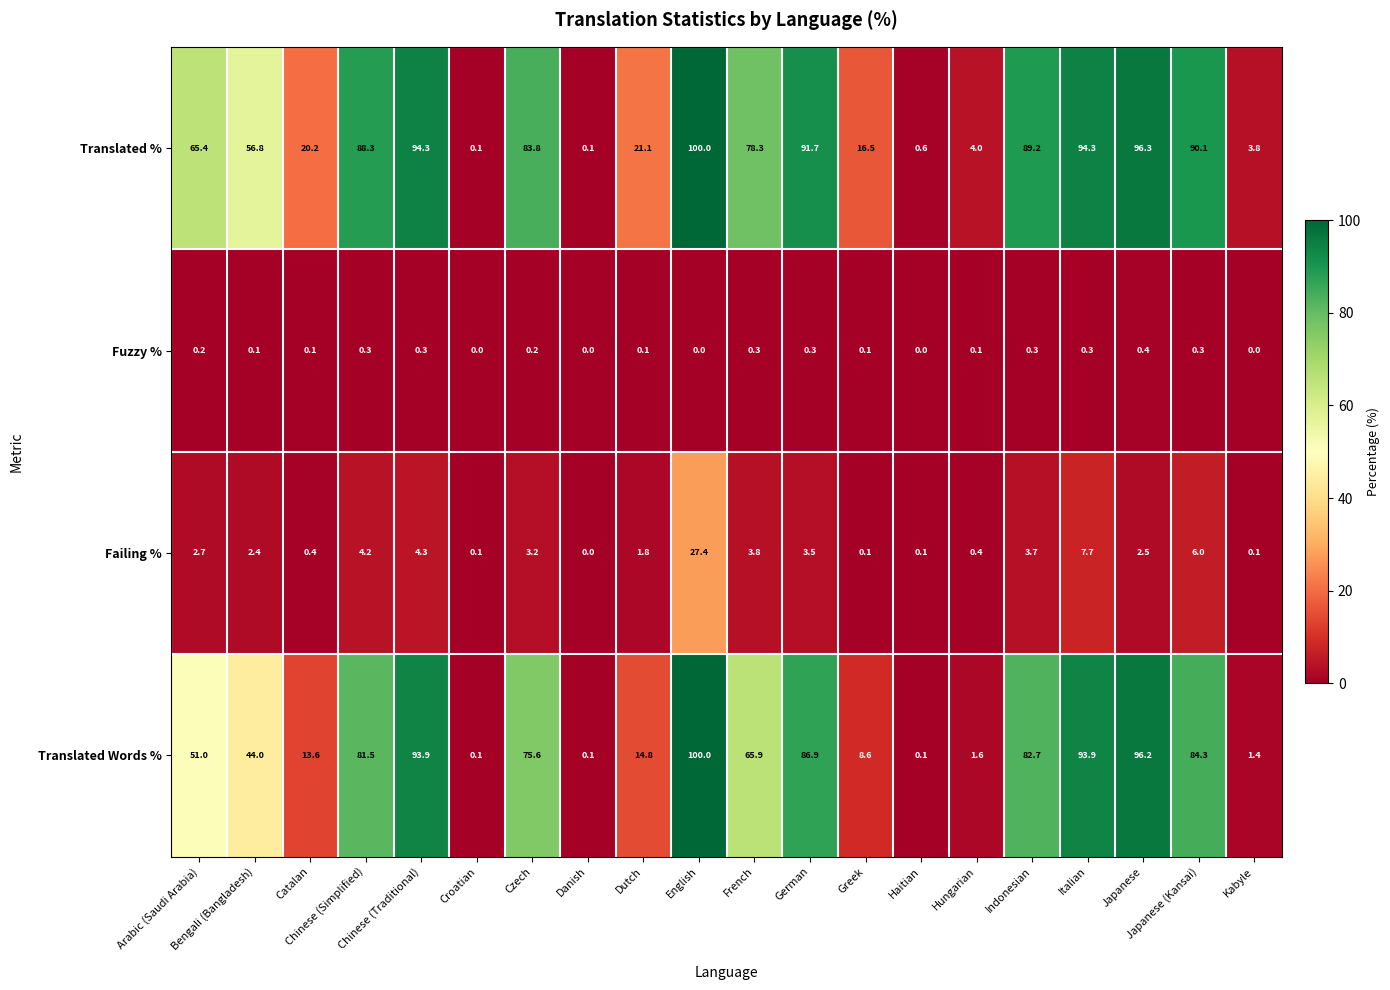

Which series changed the most between Bengali (Bangladesh) and Croatian?

Translated %